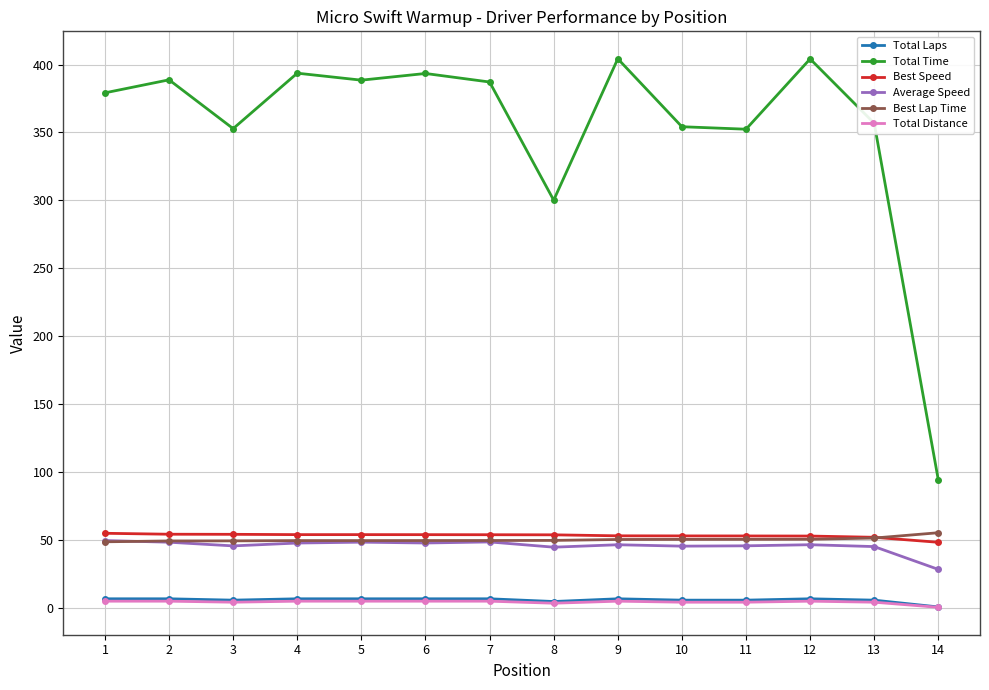

What is the value of the Best Speed point at the 2nd from the left?

54.5